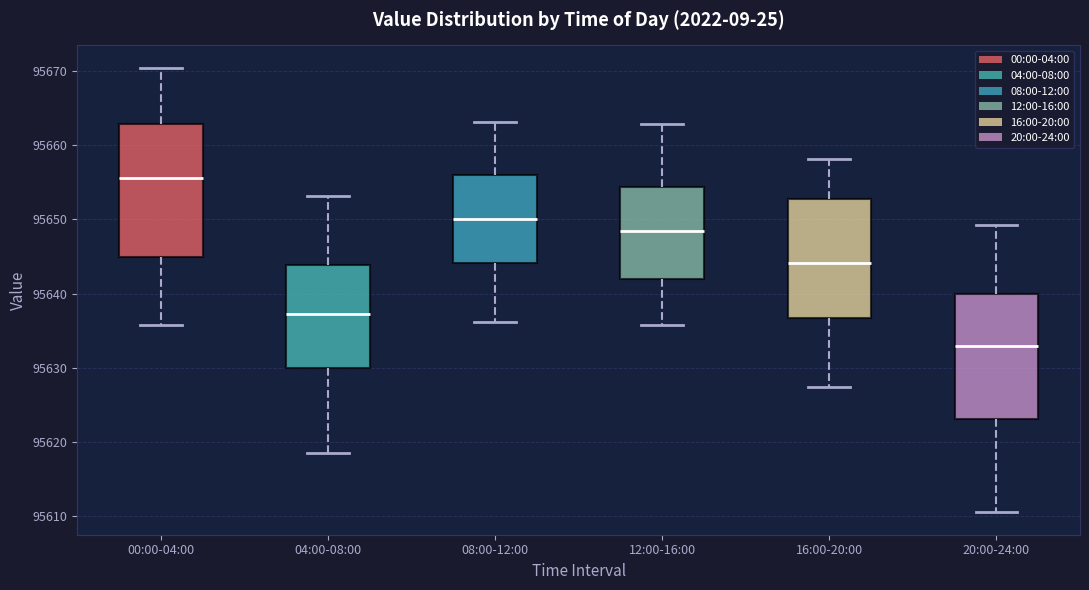

Where does the lower whisker of the box for 00:00-04:00 end on the y-axis? The values are not printed on the chart, so give them approximately, as read against the axis.

95636